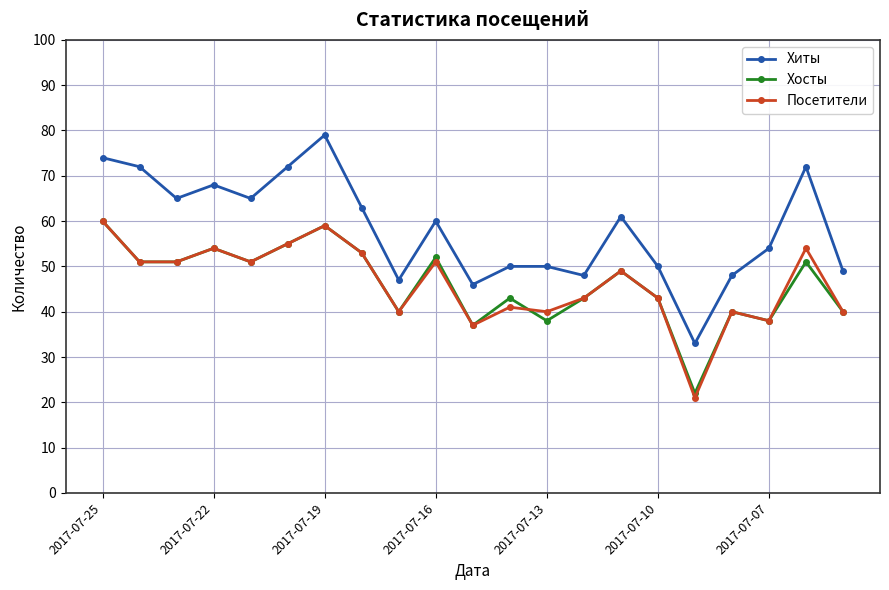

True or false: Хиты and Посетители cross at least once.

False